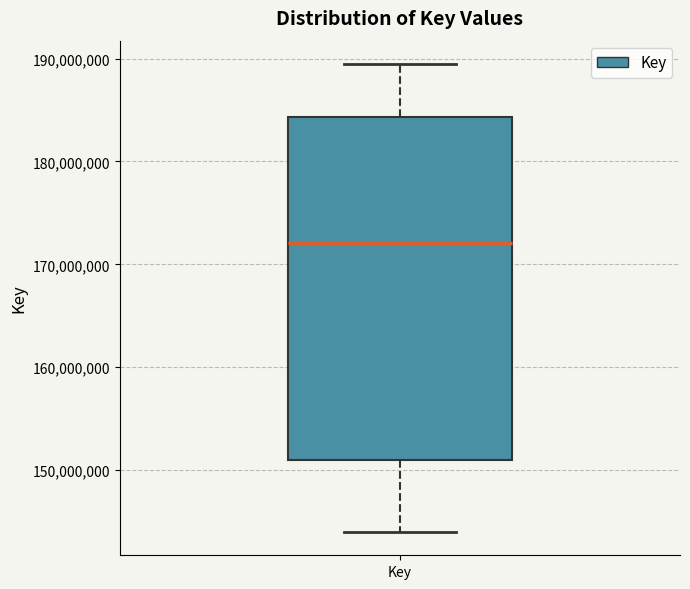

Transcribe this box plot: give where the median line is, the range the box spans, and where the two whiskers end, as read against the y-axis. The values are not printed on the chart, so give them approximately, as read against the axis.

median 172000000, box 151000000 to 184000000, whiskers 144000000 to 189000000